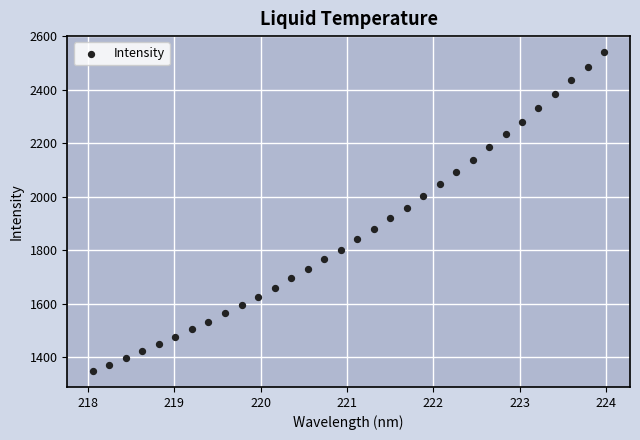

What is the range of Y values (max minus min)?

1192.6